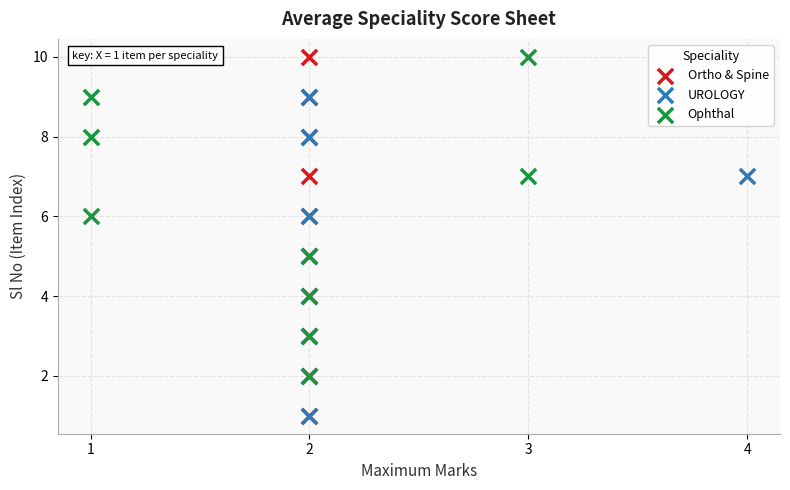

What are all the series names shown in the legend?

Ortho & Spine, Ophthal, UROLOGY